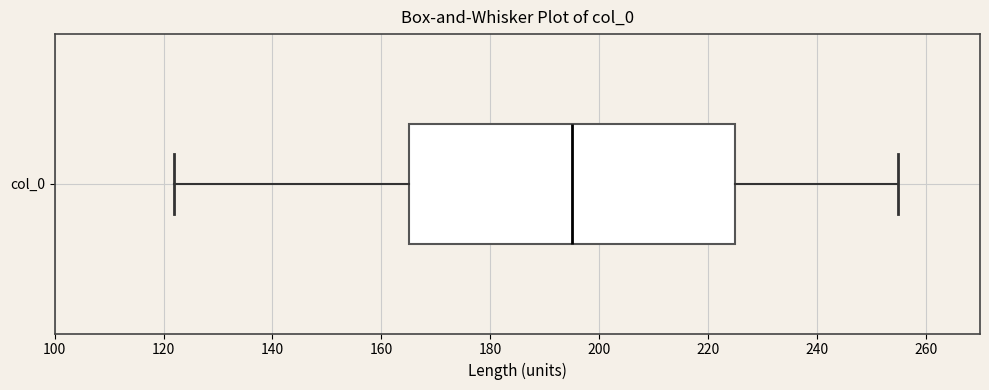

Read this box plot against the x-axis: the position of the median line, the range covered by the box, and the ends of both whiskers. The values are not printed on the chart, so give them approximately, as read against the axis.

median 196, box 166 to 226, whiskers 122 to 256